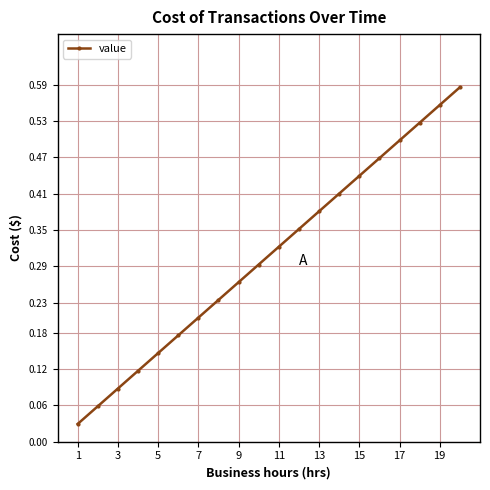

What is the sum of all values?

6.2